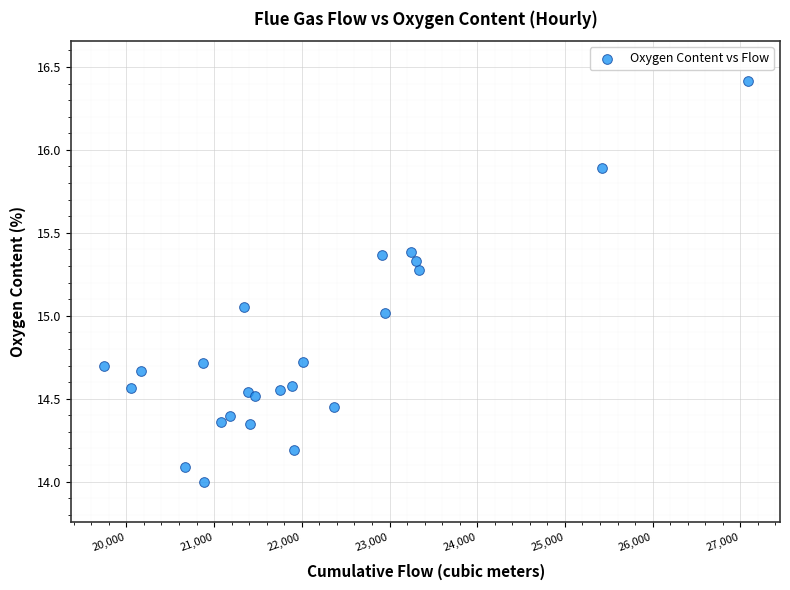

What is the range of X values (max minus min)?

7343.5